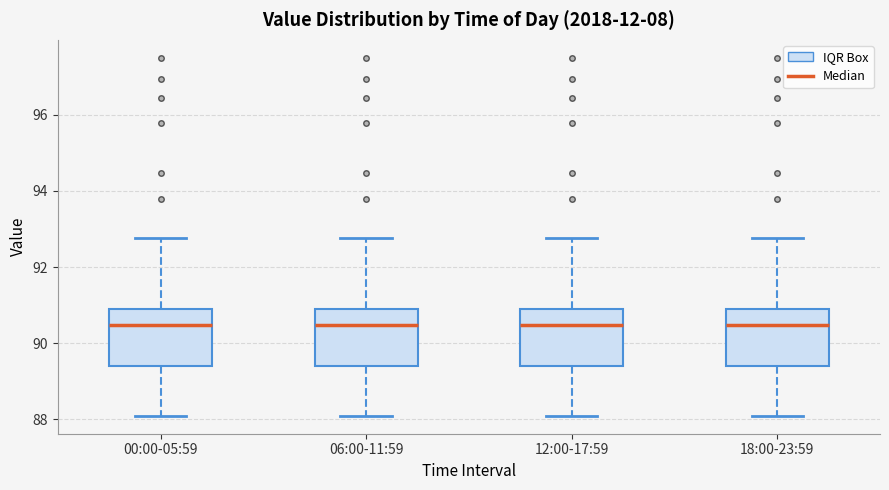

Reading left to right, read every box against the y-axis: the position of its median line, the range the box covers, and the ends of its whiskers. The values are not printed on the chart, so give them approximately, as read against the axis.

00:00-05:59: median 90.4, box 89.4 to 90.8, whiskers 88.0 to 92.8
06:00-11:59: median 90.4, box 89.4 to 90.8, whiskers 88.0 to 92.8
12:00-17:59: median 90.4, box 89.4 to 90.8, whiskers 88.0 to 92.8
18:00-23:59: median 90.4, box 89.4 to 90.8, whiskers 88.0 to 92.8